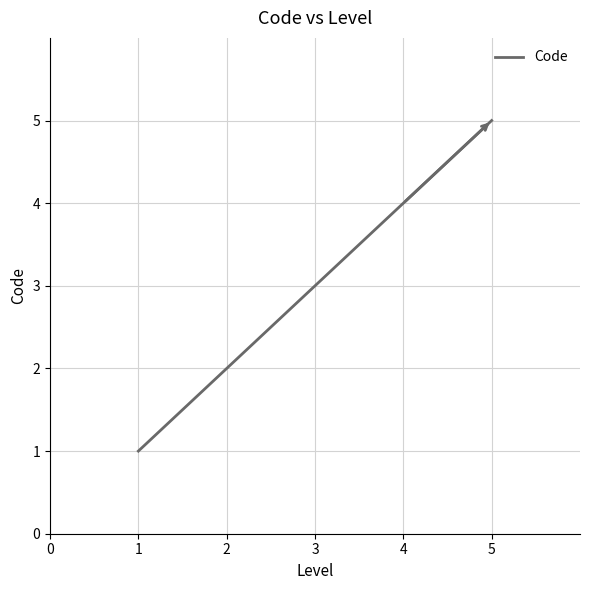

True or false: there are more than 2 points higher than both neighbors.

False